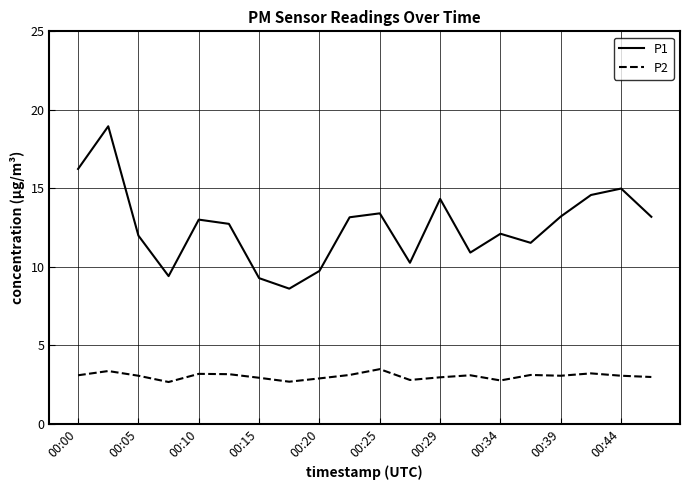

How many series are shown in this chart?

2